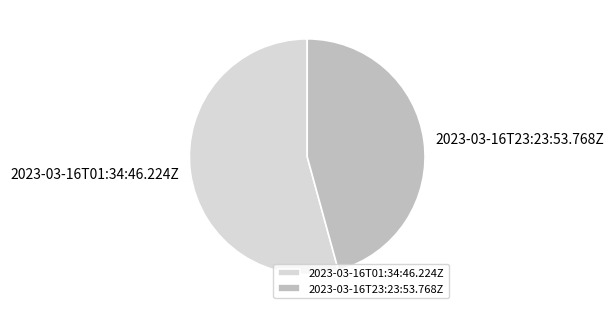

Is it true that 2023-03-16T23:23:53.768Z is 46% of the pie?

True